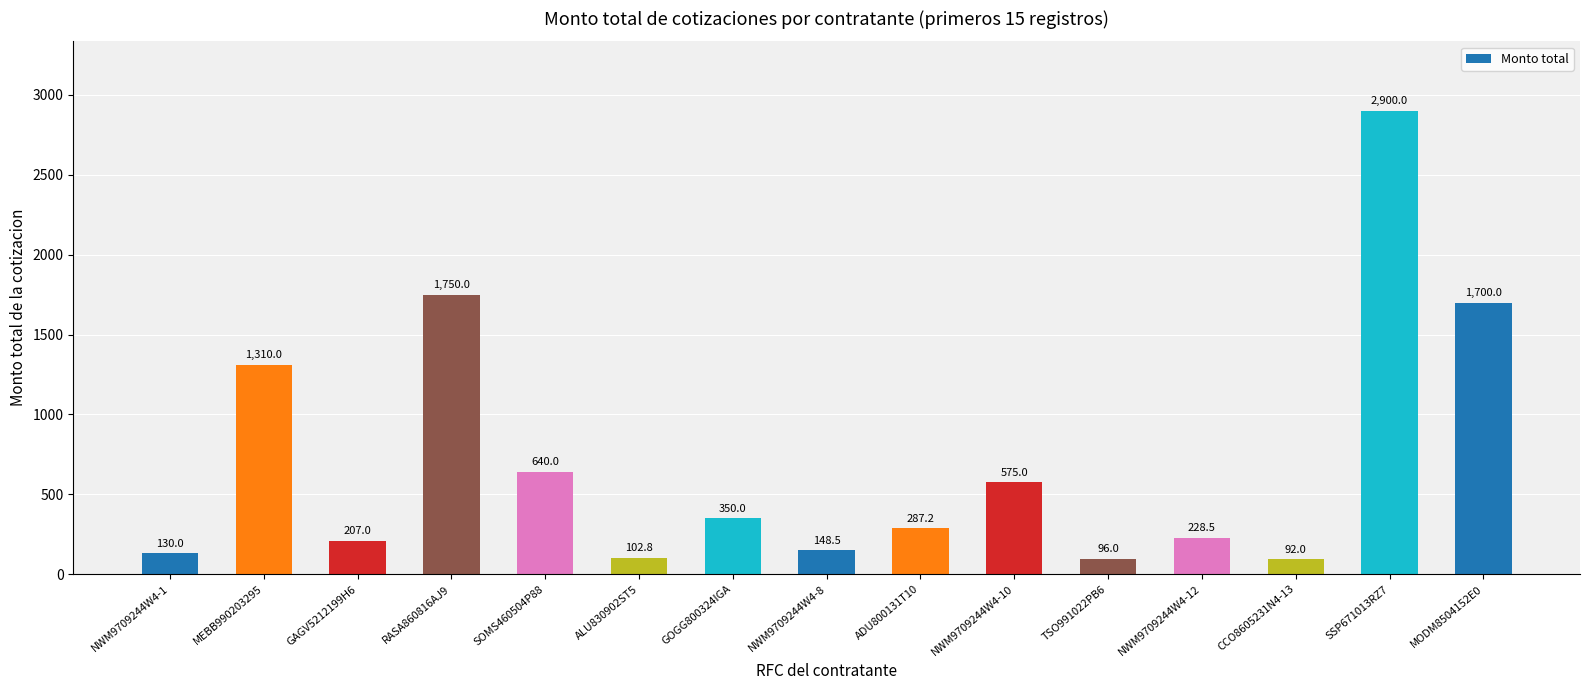

Reading left to right, extract all data points from this chart.

130.0	1310.0	207.0	1750.0	640.0	102.8	350.0	148.5	287.2	575.0	96.0	228.5	92.0	2900.0	1700.0